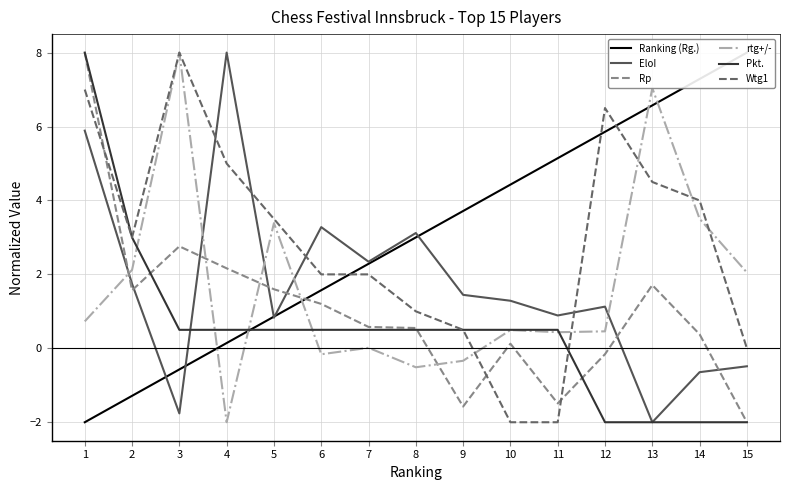

What is the minimum value for Pkt.?

-2.0